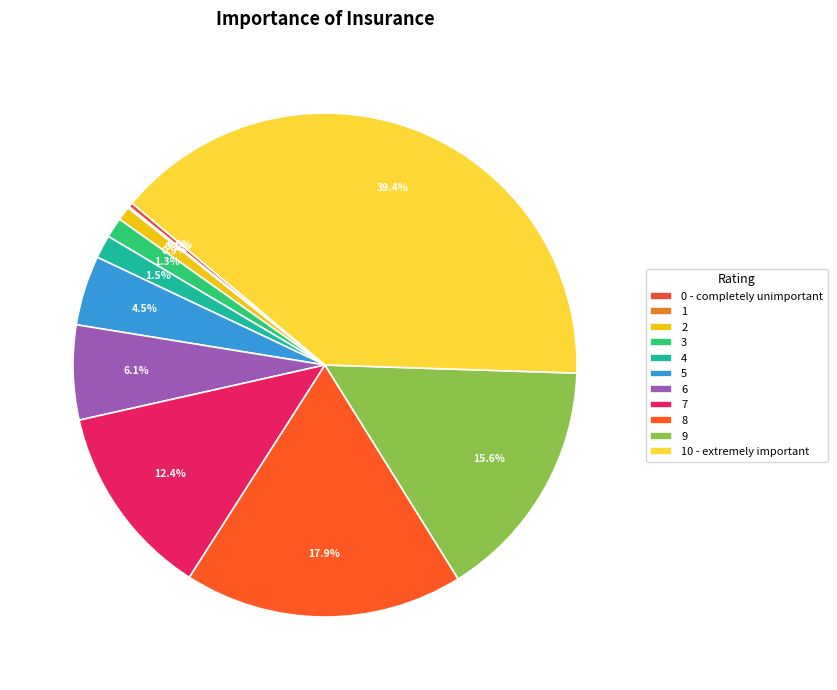

Which category has the smallest portion of the pie?

1